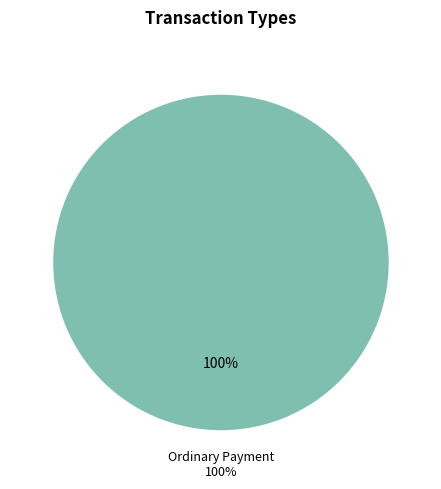

Is the sum of Ordinary Payment and Reward Recipient Assignment greater than half?

Yes